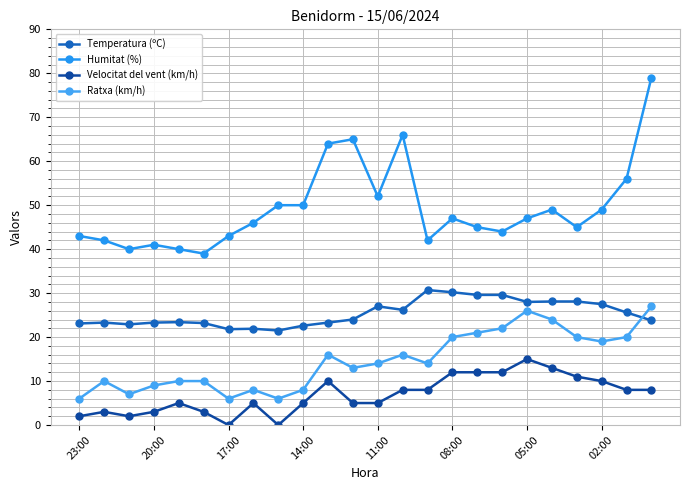

Which series has the largest total across all categories?

Humitat (%)